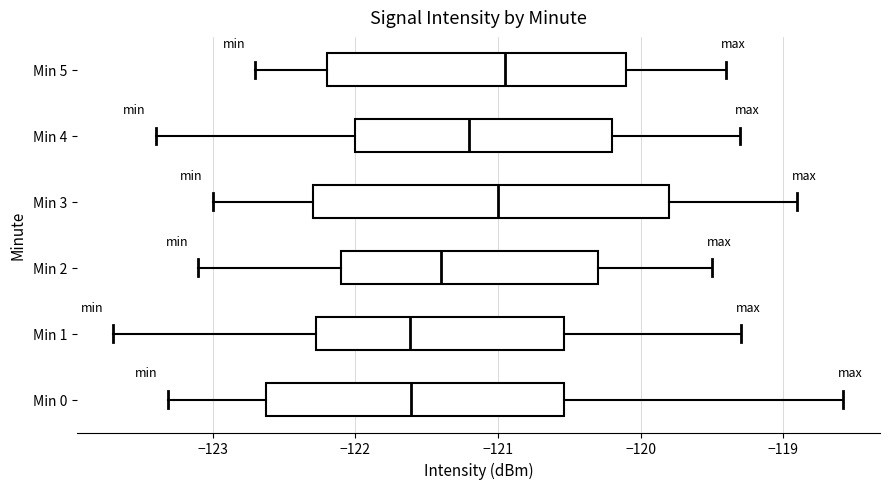

Reading bottom to top, read every box against the x-axis: the position of its median line, the range the box covers, and the ends of its whiskers. The values are not printed on the chart, so give them approximately, as read against the axis.

Min 0: median -121.6, box -122.6 to -120.5, whiskers -123.3 to -118.6
Min 1: median -121.6, box -122.3 to -120.5, whiskers -123.7 to -119.3
Min 2: median -121.4, box -122.1 to -120.3, whiskers -123.1 to -119.5
Min 3: median -121.0, box -122.3 to -119.8, whiskers -123.0 to -118.9
Min 4: median -121.2, box -122.0 to -120.2, whiskers -123.4 to -119.3
Min 5: median -120.9, box -122.2 to -120.1, whiskers -122.7 to -119.4